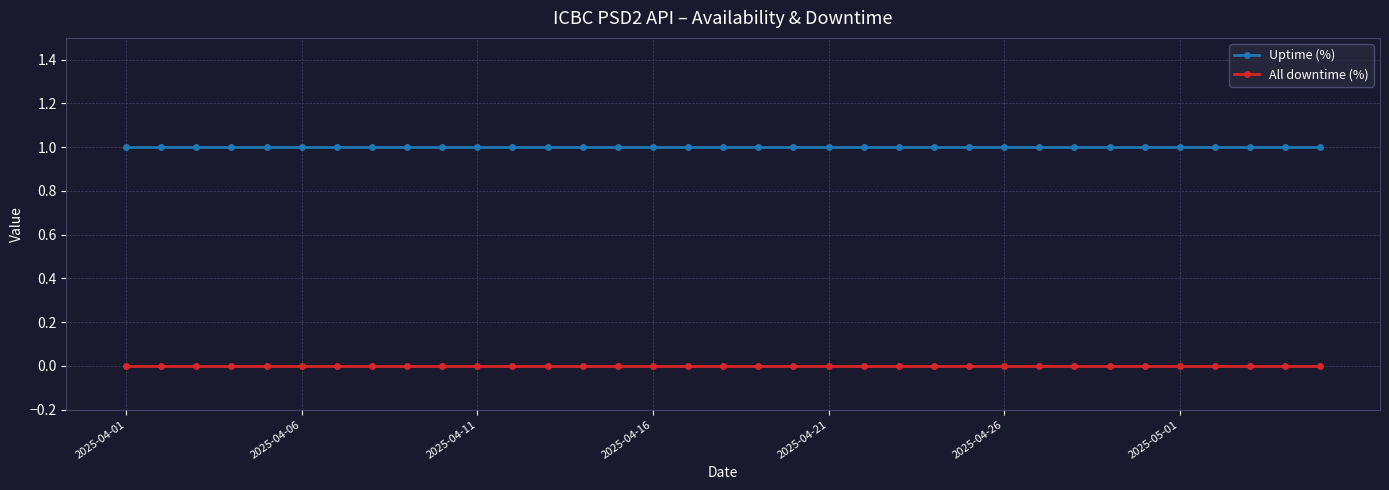

What is the value of the Uptime (%) point at the 17th from the left?

1